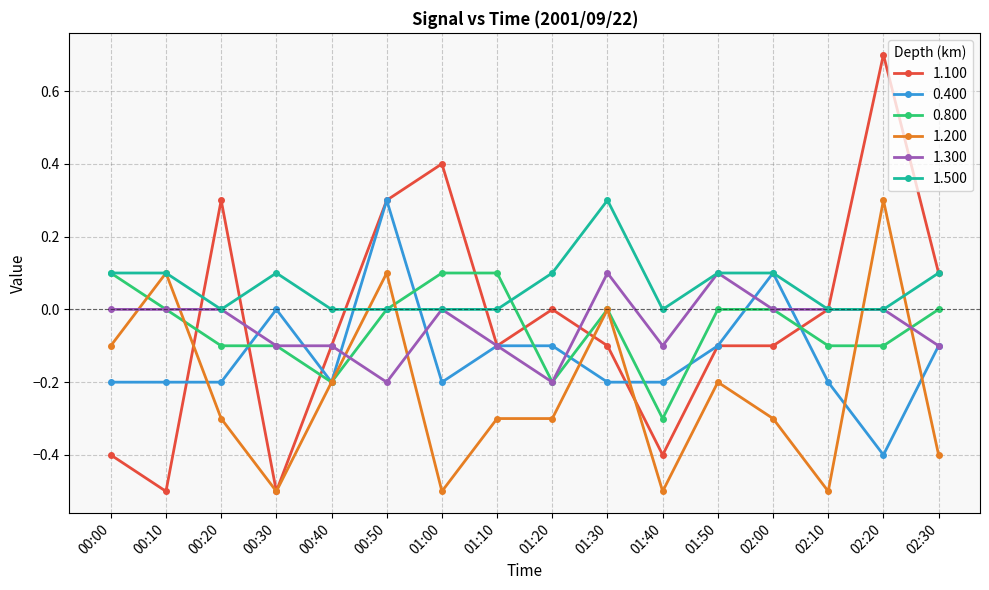

What position from the right is 00:00?

16